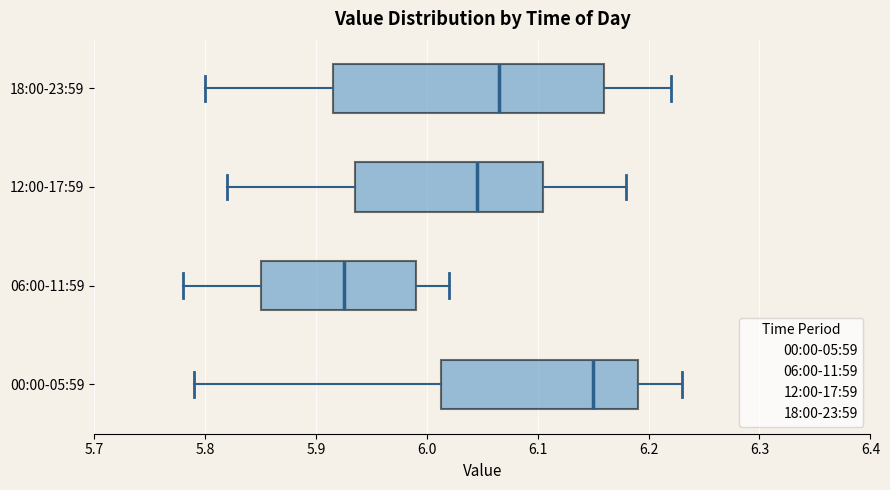

Where is the right edge of the box for 12:00-17:59 on the x-axis? The values are not printed on the chart, so give them approximately, as read against the axis.

6.11